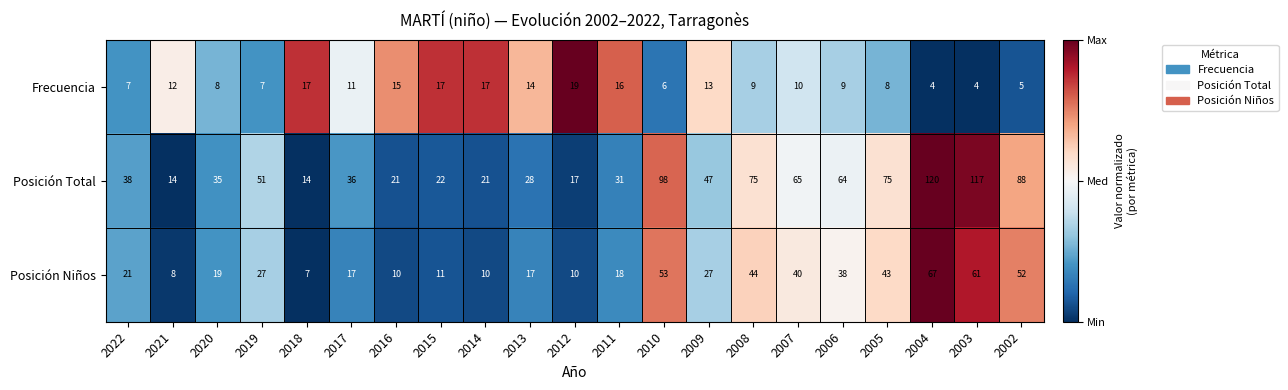

True or false: Posición Total has a value of 115 at 2008.

False